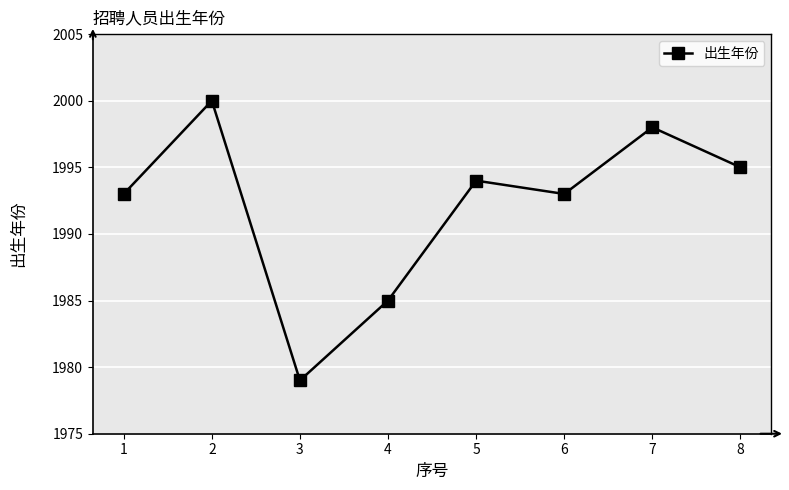

What is the difference between the values at 2 and 3?

21